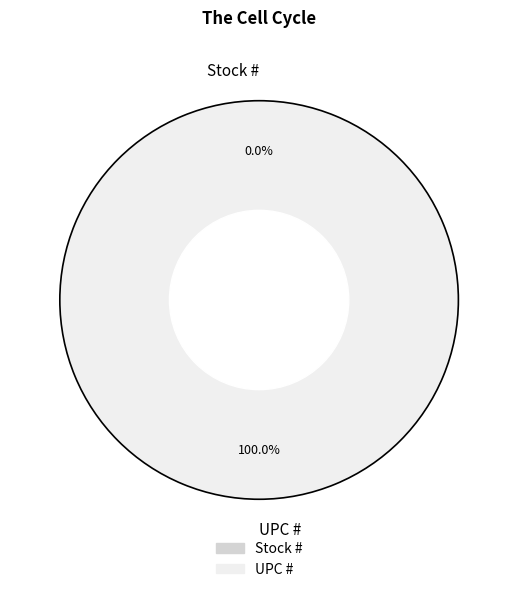

What is the majority slice?

UPC #